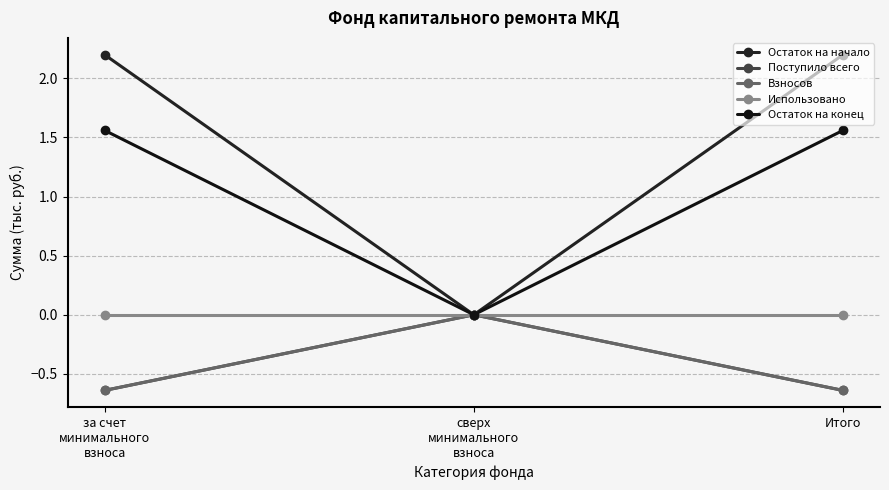

Does the chart have visible grid lines?

Yes